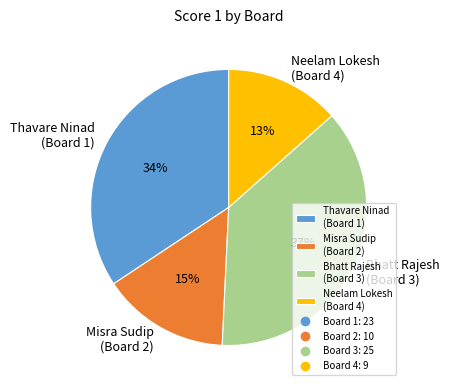

To the nearest percent, what is the difference between the largest and smallest slice percentages?

24%